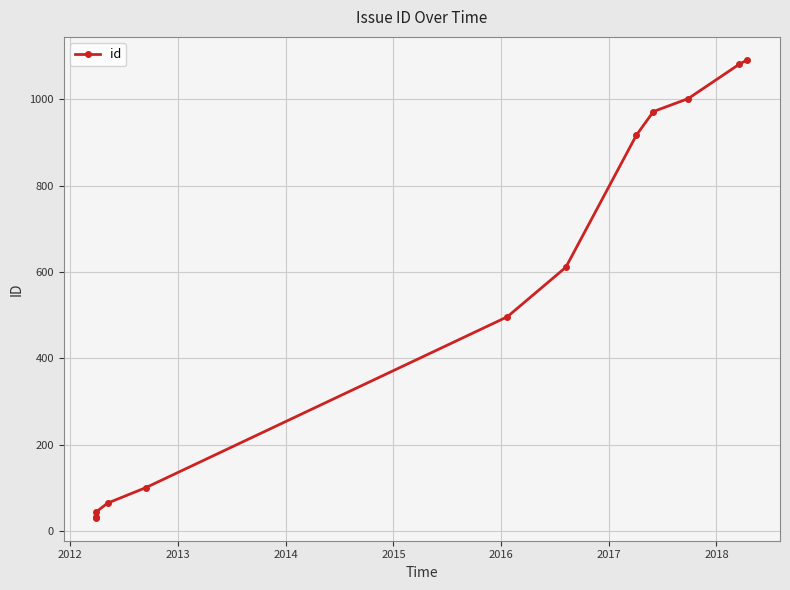

What is the minimum value shown in the chart?

30